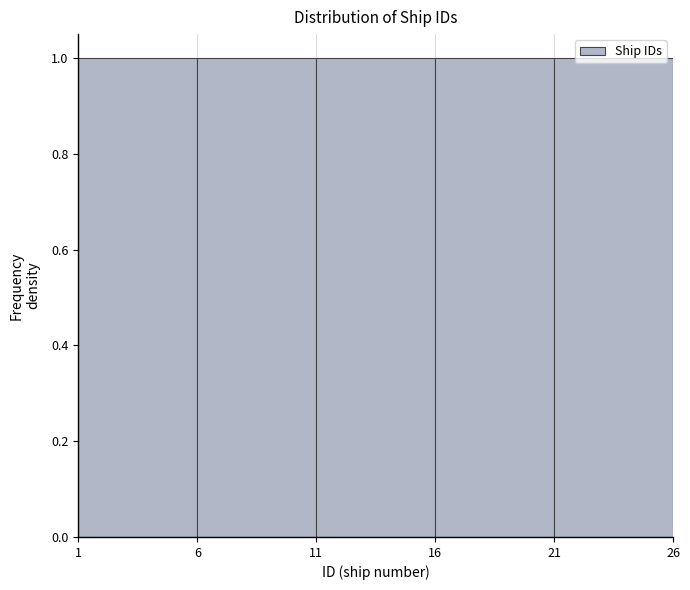

Reading left to right, transcribe this chart: for each bar, give the range it covers on the x-axis and its height. The values are not printed on the chart, so give them approximately, as read against the axis.

1 to 6: 1
6 to 11: 1
11 to 16: 1
16 to 21: 1
21 to 26: 1